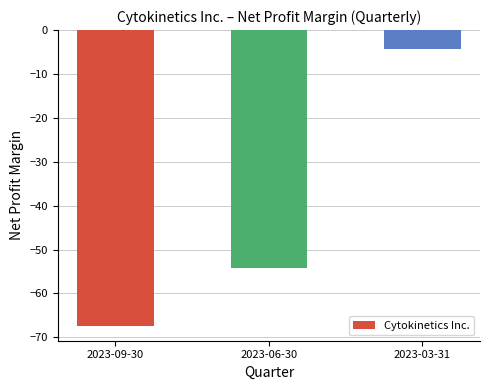

Reading right to left, what are all the values shown in this chart?

-4.4	-54.2	-67.4